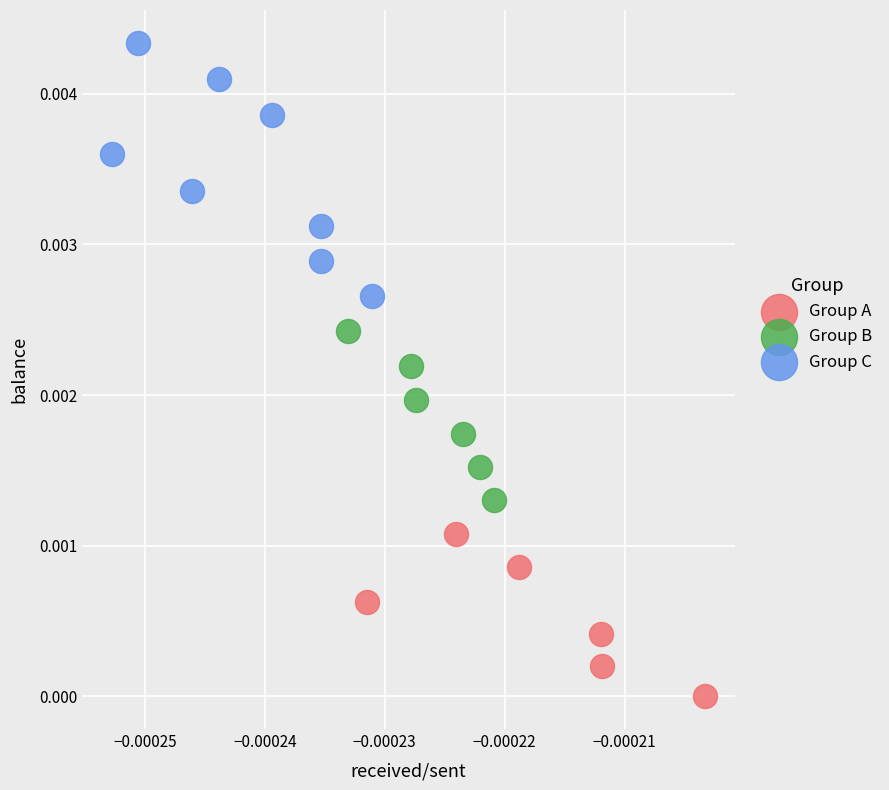

Which series reaches the minimum Y coordinate?

Group A